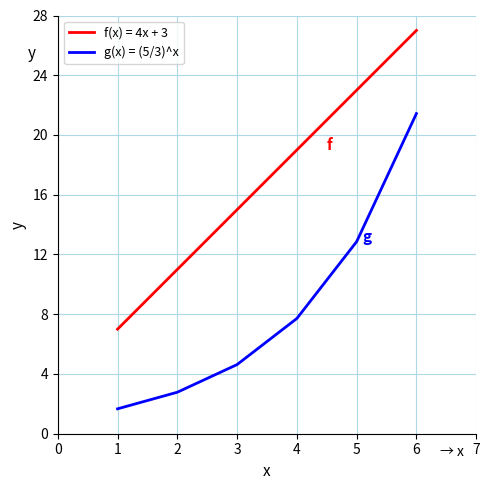

Rank the series by their average value, from lowest to highest.

g(x) = (5/3)^x, f(x) = 4x + 3